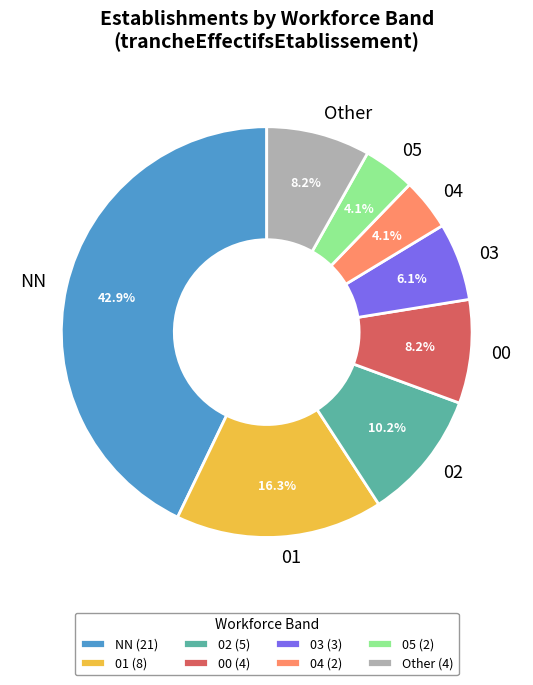

Which slice is the largest?

NN